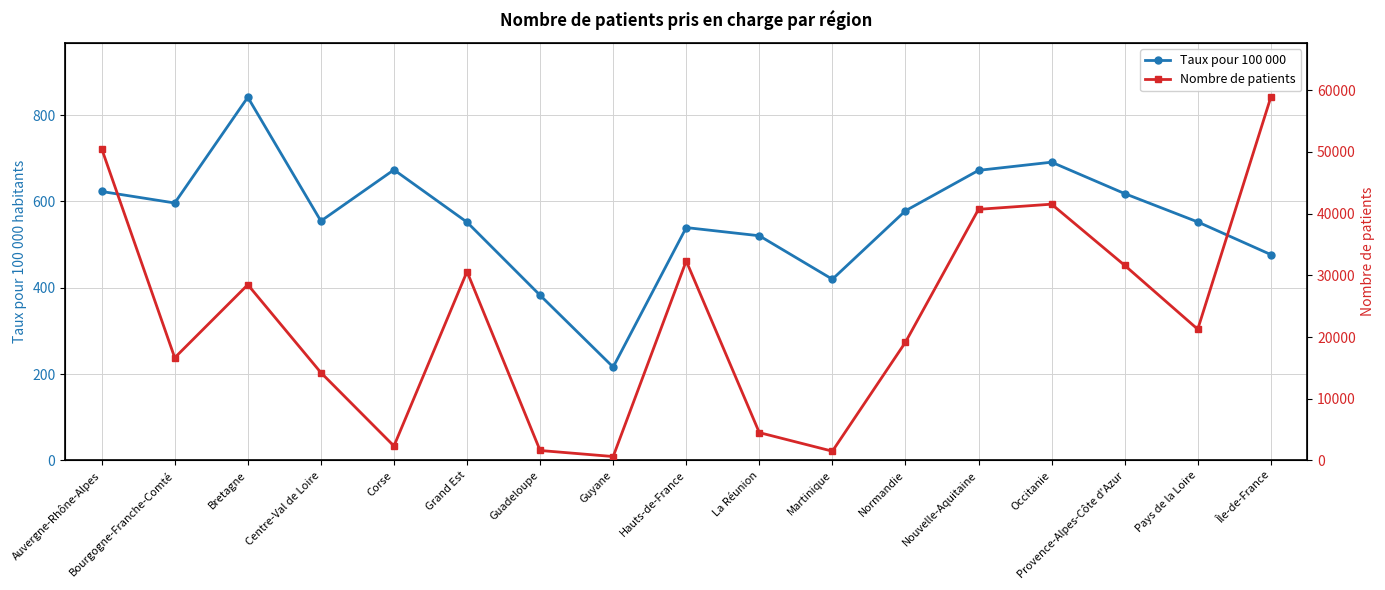

In Taux pour 100 000, how many points are higher than both neighbors (excluding endpoints)?

4